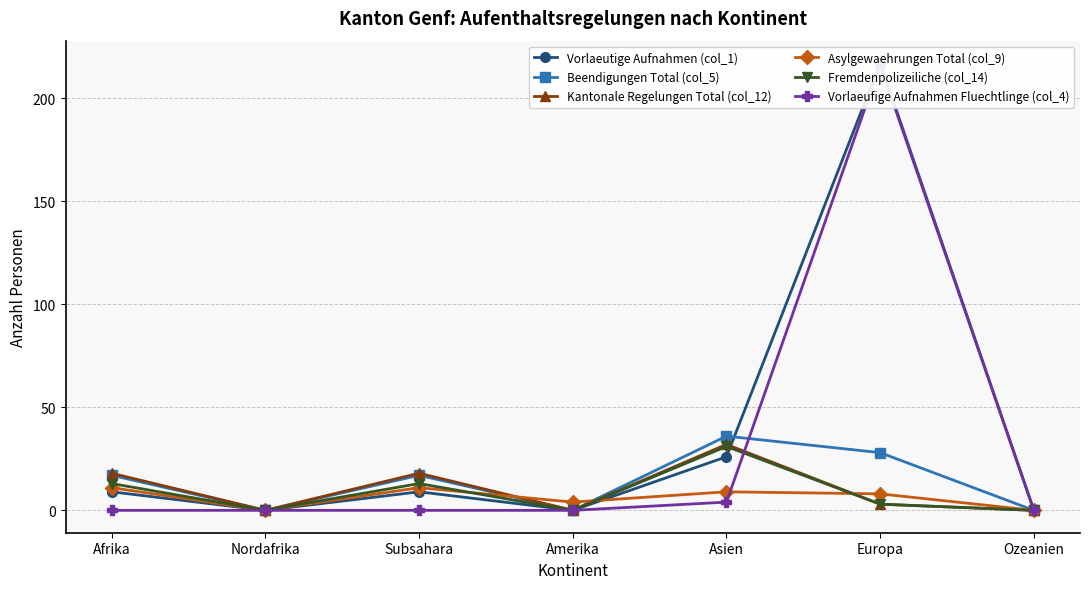

In Kantonale Regelungen Total (col_12), how many points are higher than both neighbors (excluding endpoints)?

2